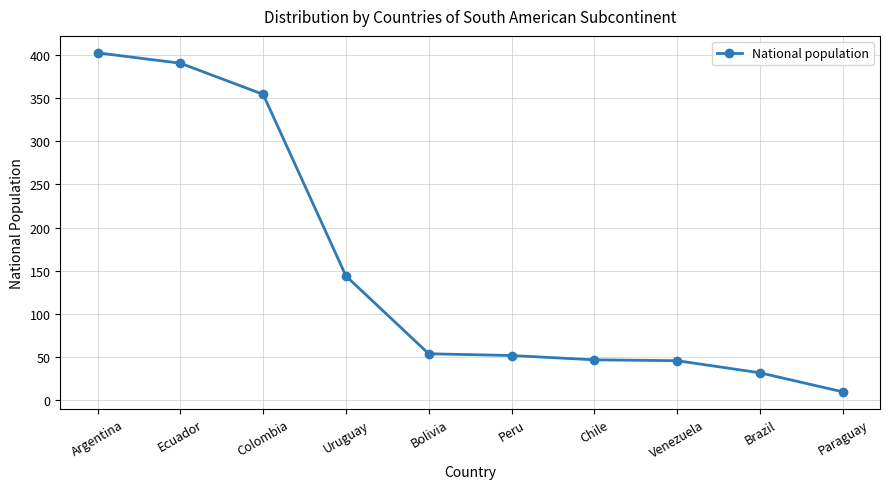

What is the value of the 6th point from the left?

52